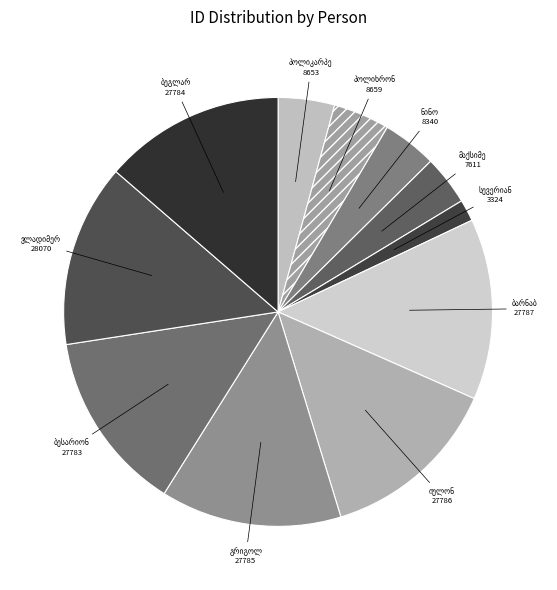

Is it true that ნინო გიორგის ასული მიქელაძისა is 4% of the pie?

True